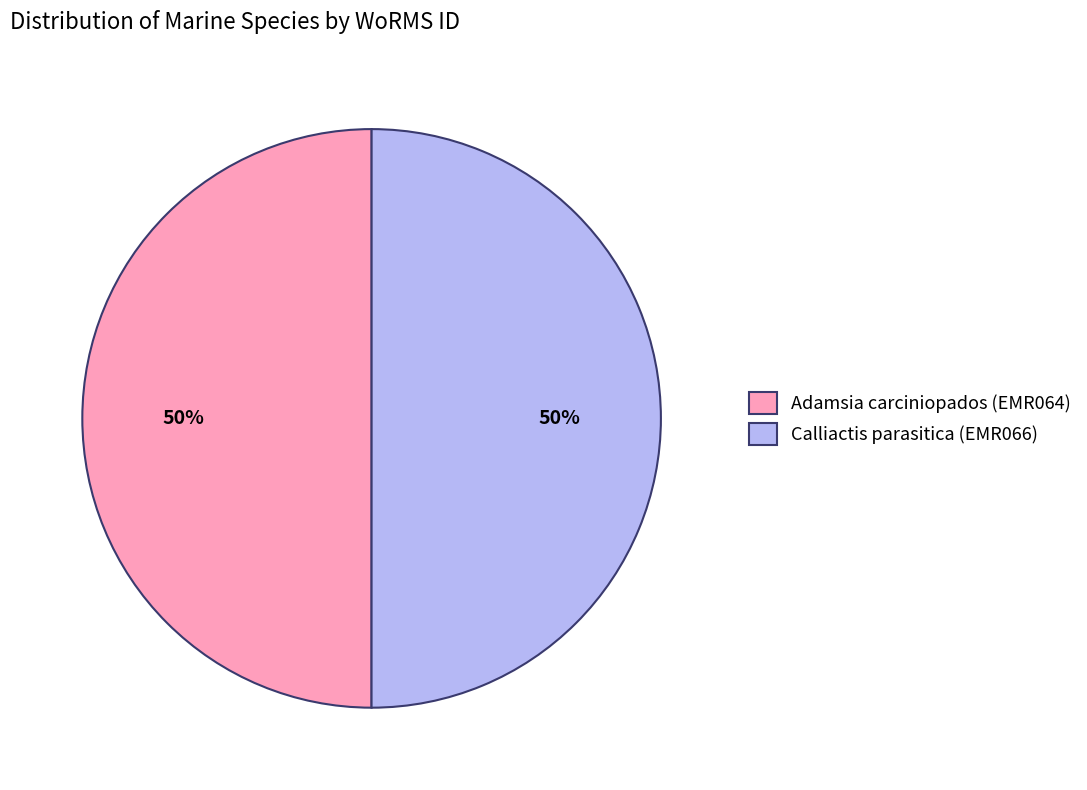

How many segments does this pie chart have?

2